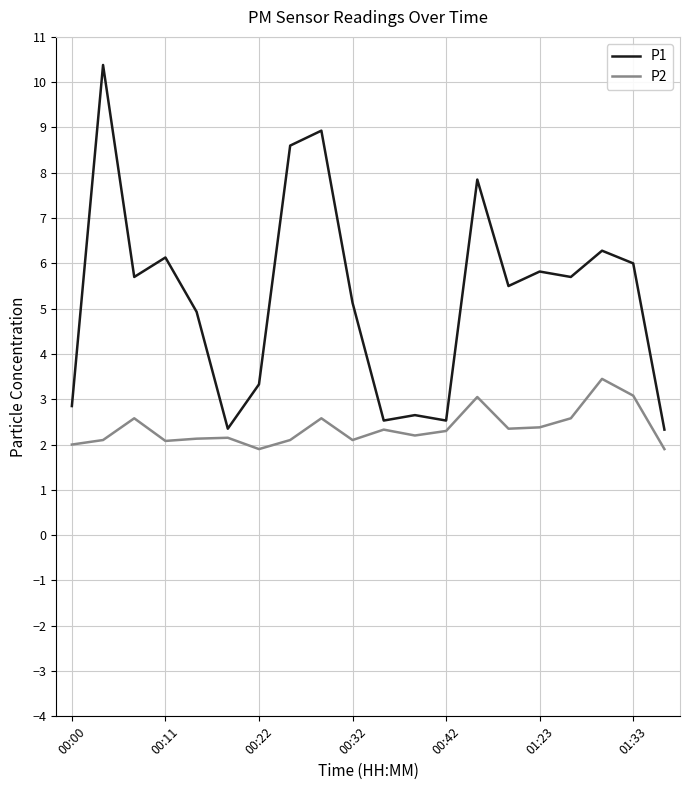

True or false: P2 and P1 cross at least once.

False